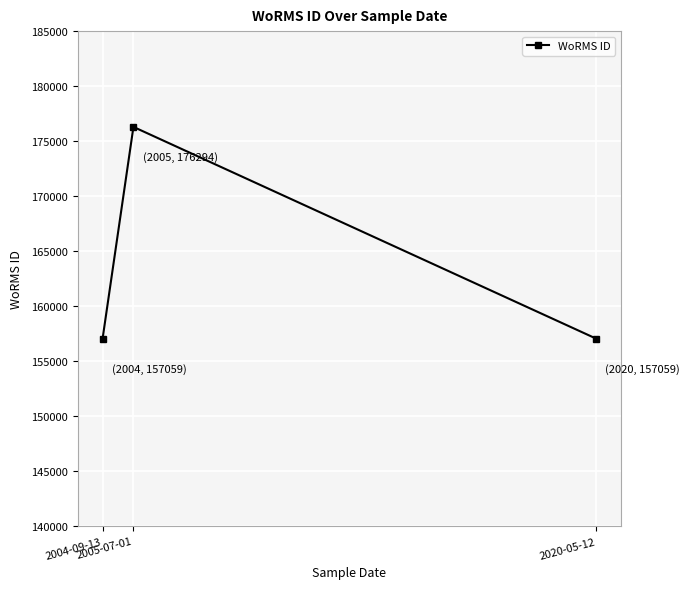

What is the average value?

163471